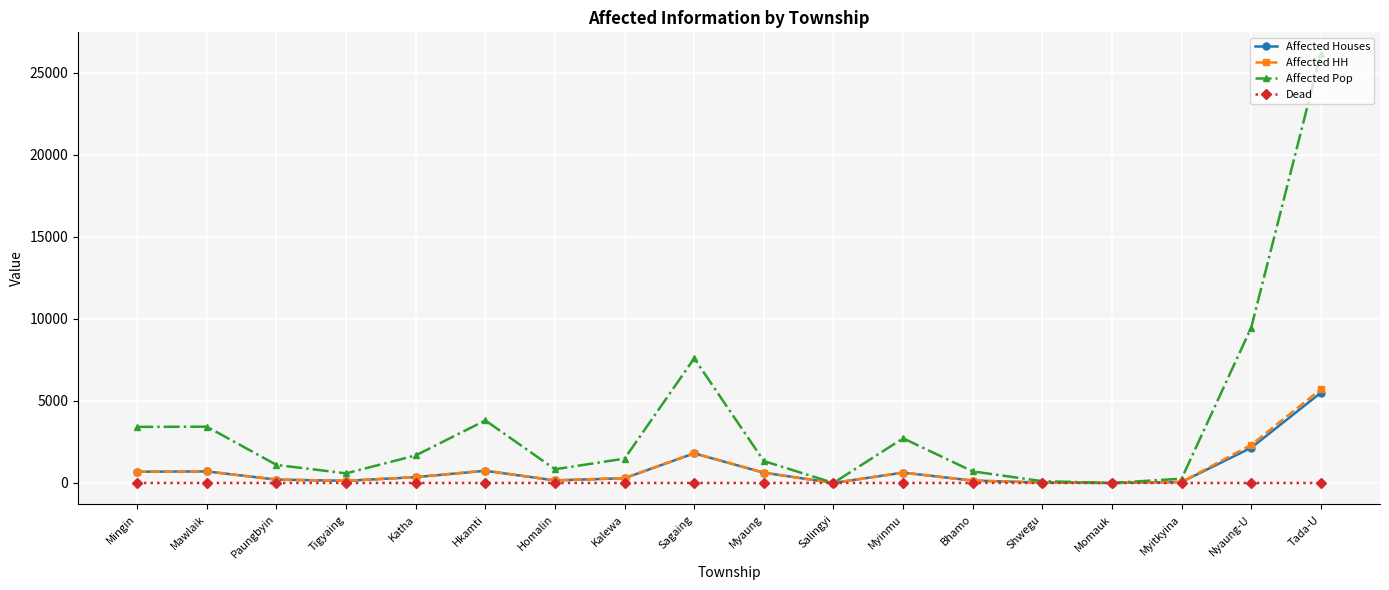

True or false: Affected Pop has more than 2 interior local peaks.

True